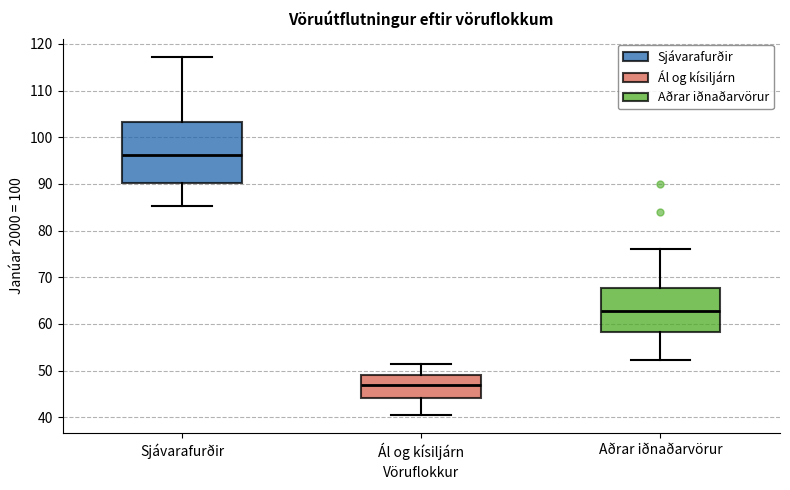

Reading left to right, read every box against the y-axis: the position of its median line, the range the box covers, and the ends of its whiskers. The values are not printed on the chart, so give them approximately, as read against the axis.

Sjávarafurðir: median 96, box 90 to 103, whiskers 85 to 117
Ál og kísiljárn: median 47, box 44 to 49, whiskers 40 to 51
Aðrar iðnaðarvörur: median 63, box 58 to 68, whiskers 52 to 76